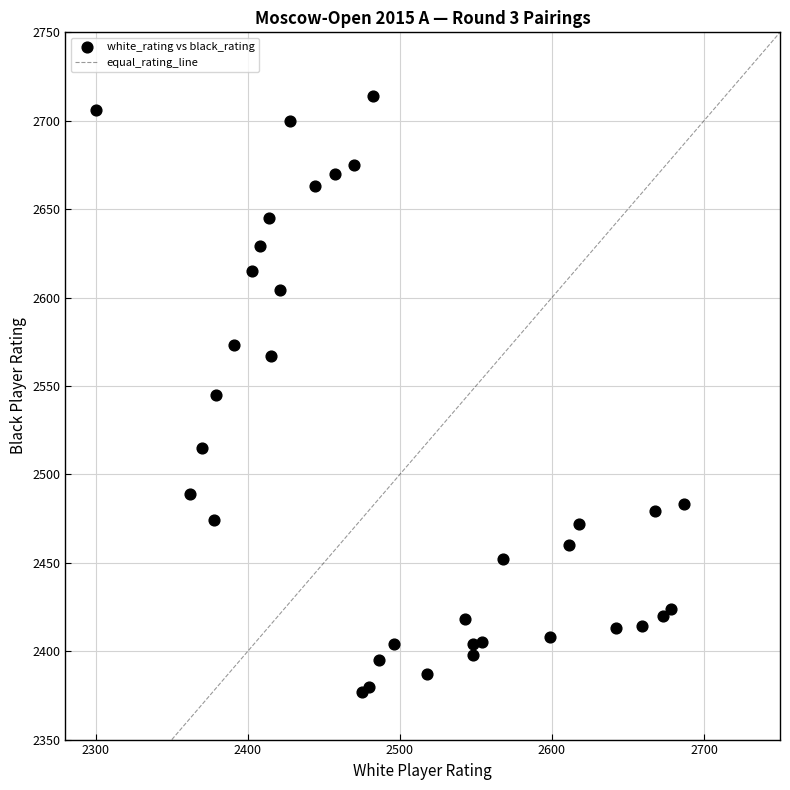

What is the range of Y values (max minus min)?

337